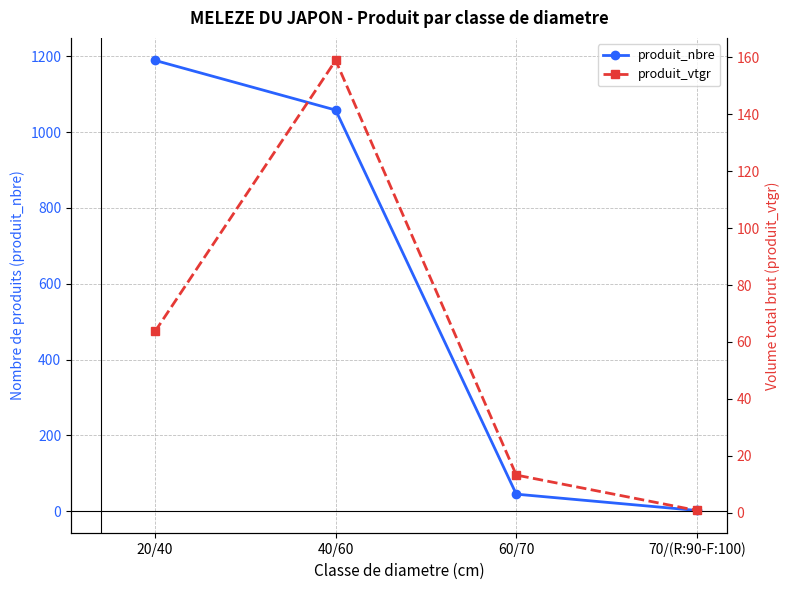

Which series has the largest total across all categories?

produit_nbre